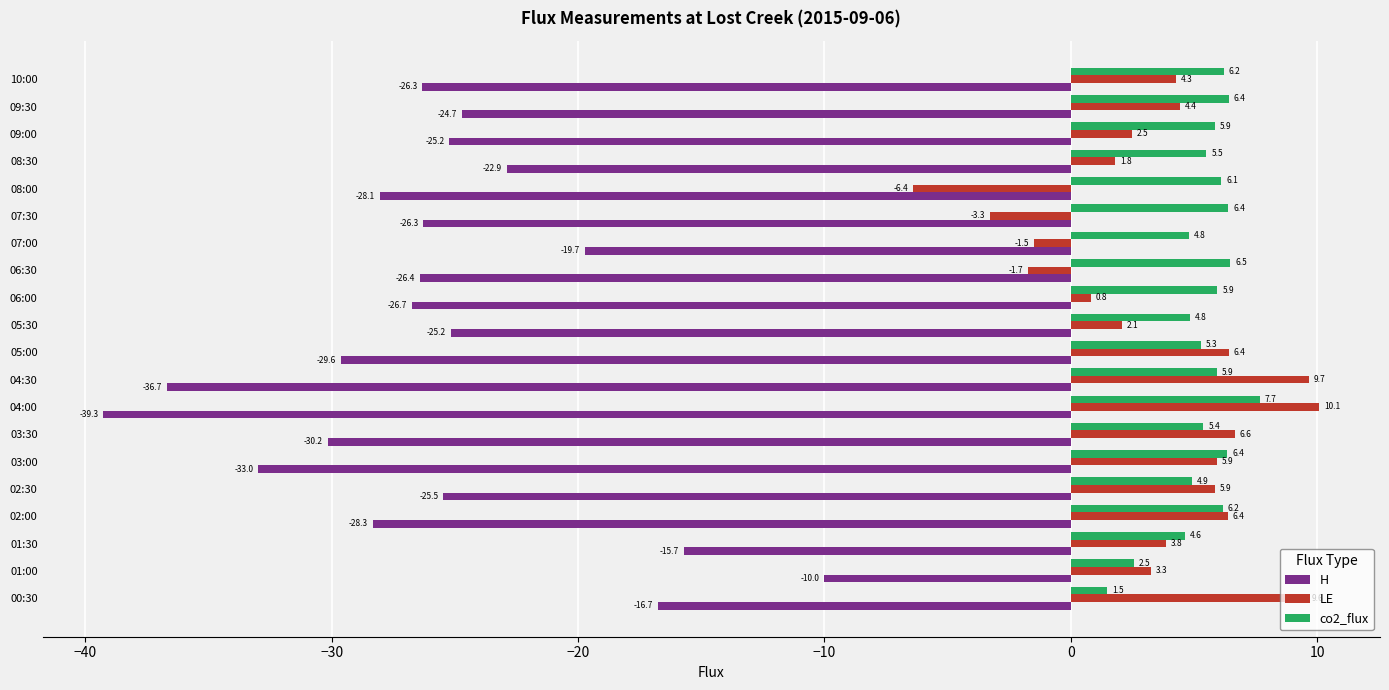

Rank the series by their maximum value, from lowest to highest.

H, co2_flux, LE